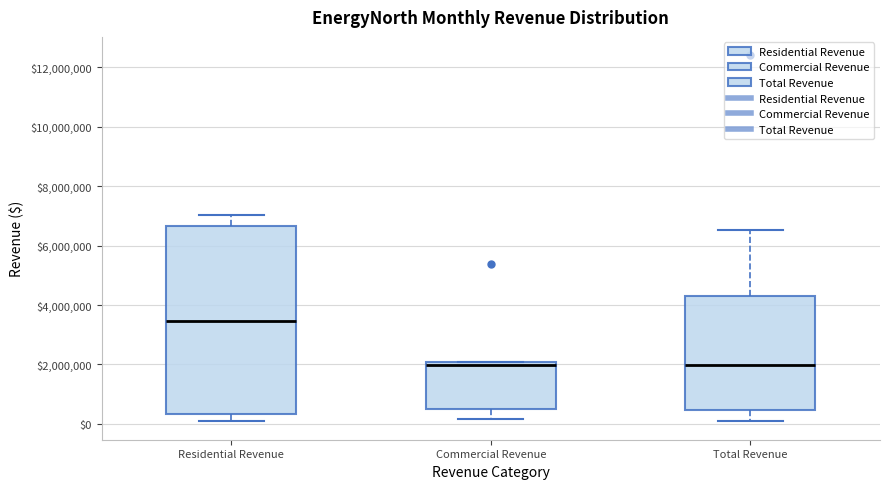

Where is the upper edge of the box for Residential Revenue on the y-axis? The values are not printed on the chart, so give them approximately, as read against the axis.

6600000